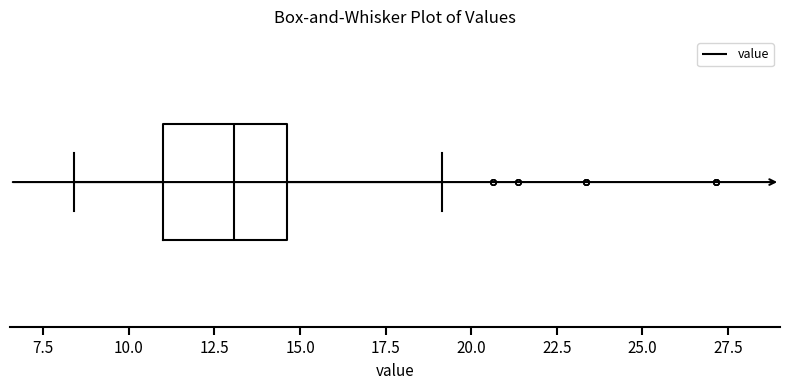

Transcribe this box plot: give where the median line is, the range the box spans, and where the two whiskers end, as read against the x-axis. The values are not printed on the chart, so give them approximately, as read against the axis.

median 13.0, box 11.0 to 14.5, whiskers 8.5 to 19.0